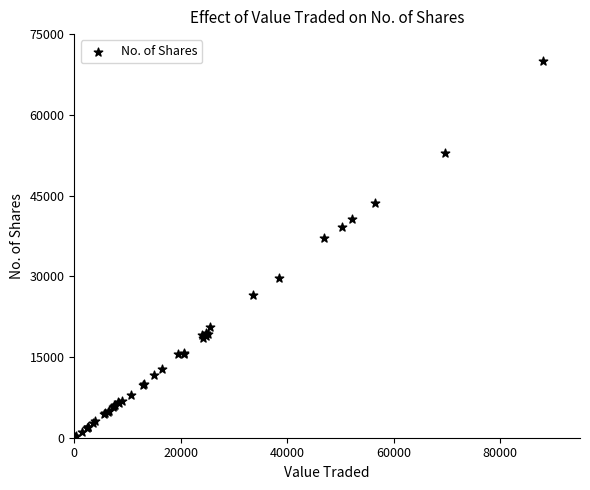

What Y value in the scatter plot is closest to 35009?

37113